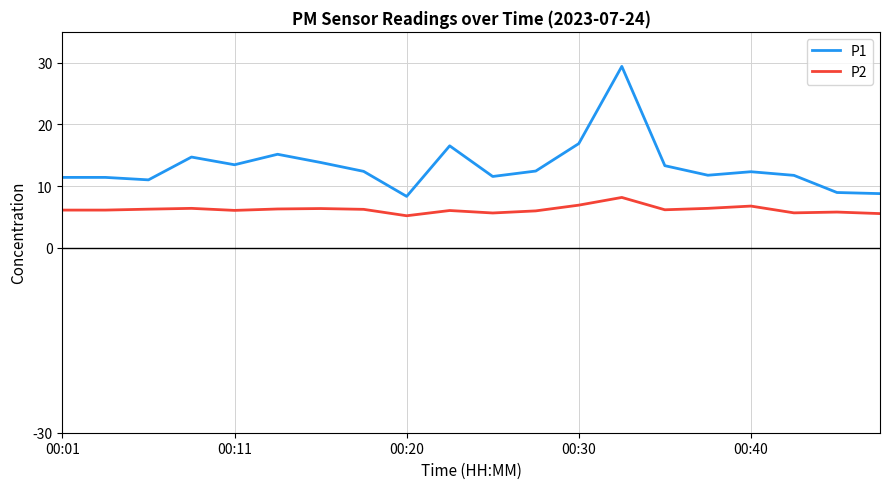

Count the number of categories in the chart.

20